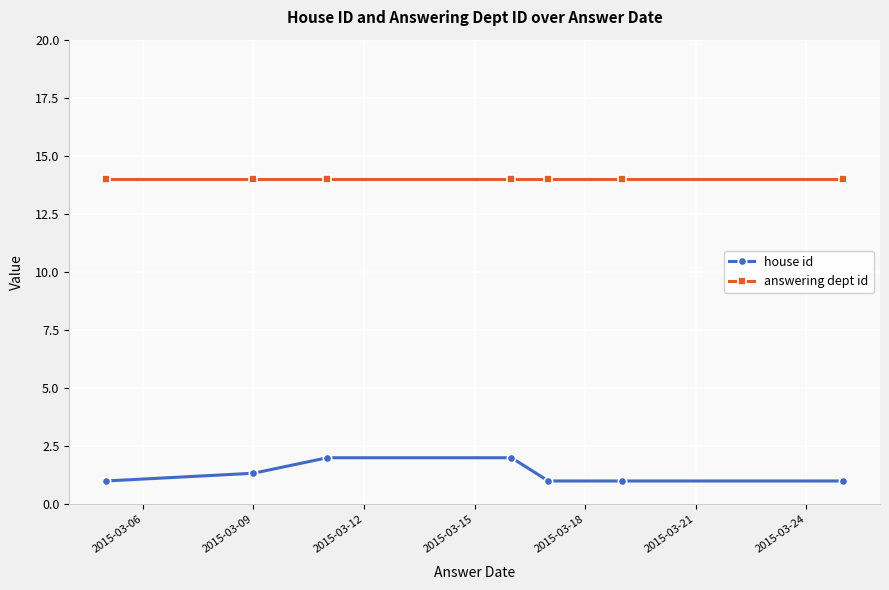

Rank the series by their maximum value, from lowest to highest.

house id, answering dept id